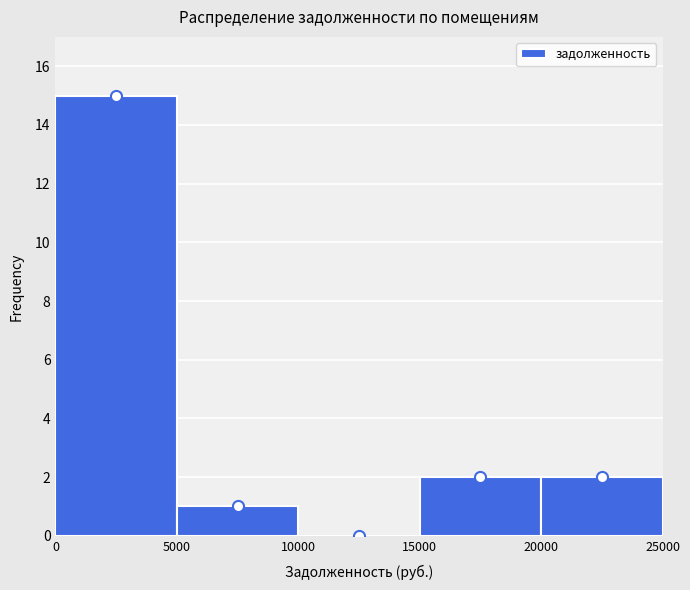

Which range on the x-axis has the tallest bar?

0 to 5000